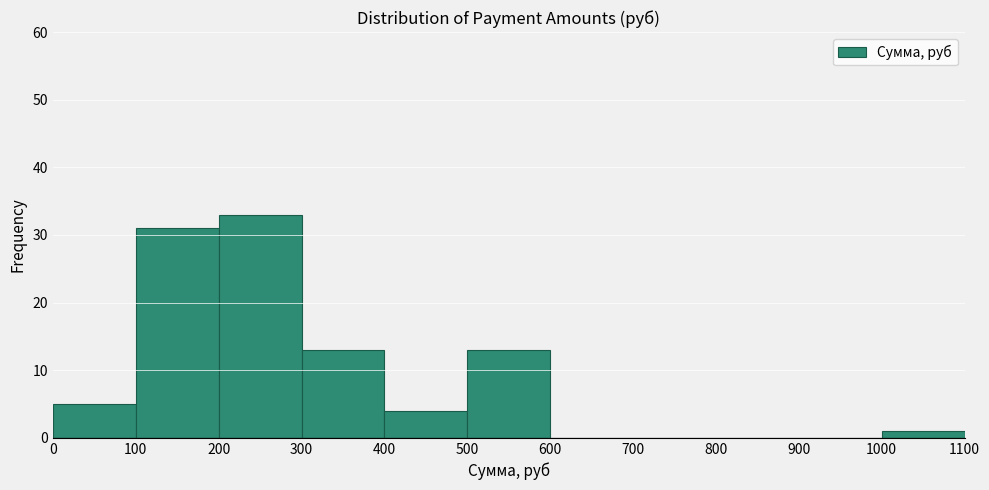

Reading left to right, transcribe this chart: for each bar, give the range it covers on the x-axis and its height. The values are not printed on the chart, so give them approximately, as read against the axis.

0 to 100: 5
100 to 200: 31
200 to 300: 33
300 to 400: 13
400 to 500: 4
500 to 600: 13
600 to 700: 0
700 to 800: 0
800 to 900: 0
900 to 1000: 0
1000 to 1100: 1